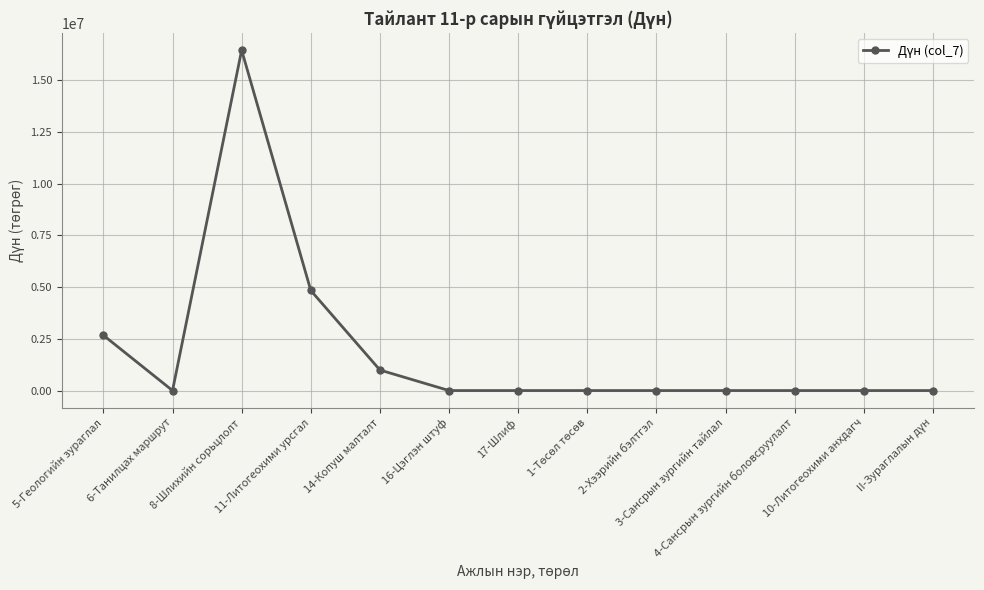

How many lines are shown in the chart?

1